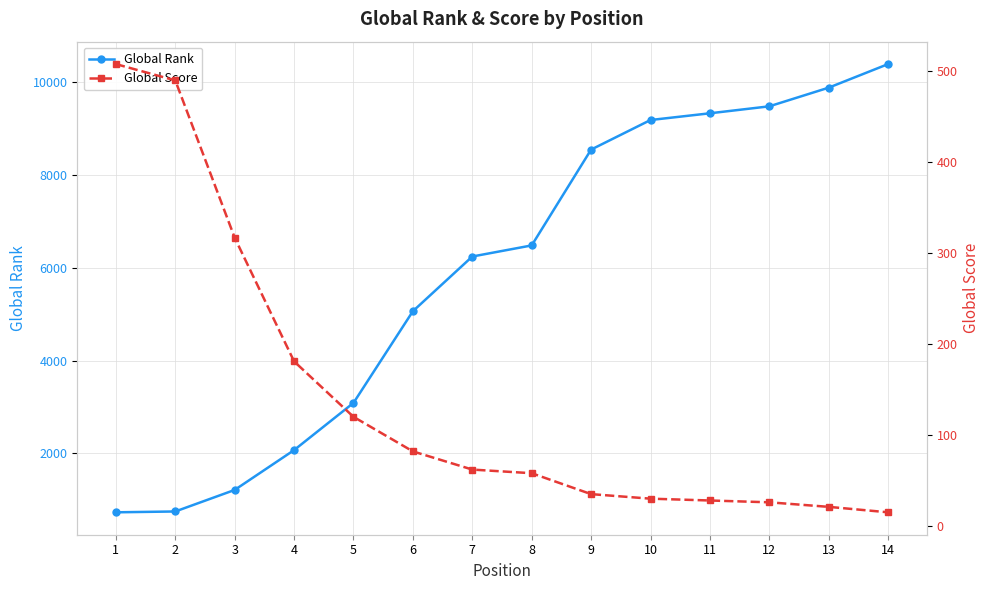

What is the value of the Global Score point at the 6th from the left?

82